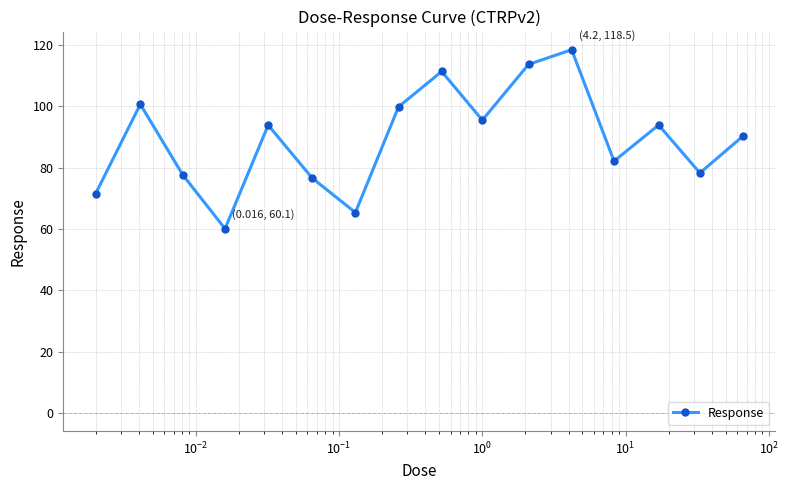

Is this an area chart (filled region under the line)?

No